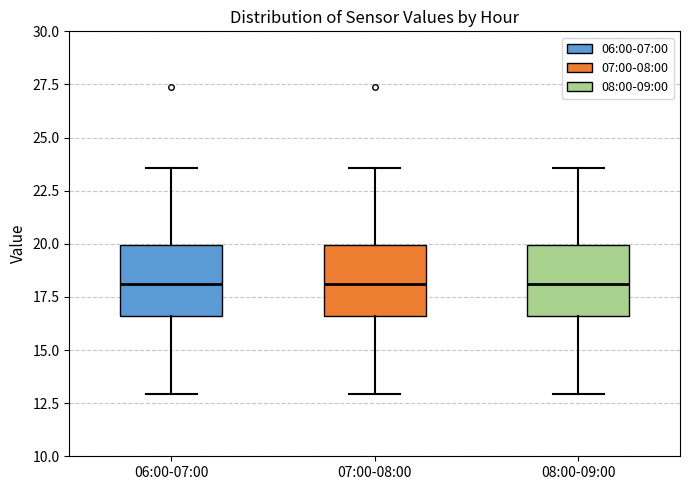

Where does the lower whisker of the box for 08:00-09:00 end on the y-axis? The values are not printed on the chart, so give them approximately, as read against the axis.

13.0